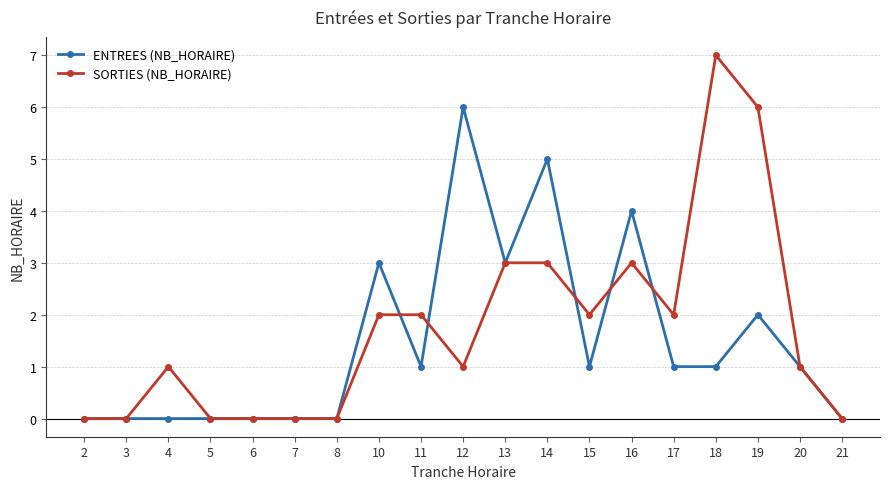

Is the value of SORTIES (NB_HORAIRE) at 8 greater than the value of ENTREES (NB_HORAIRE) at 10?

No